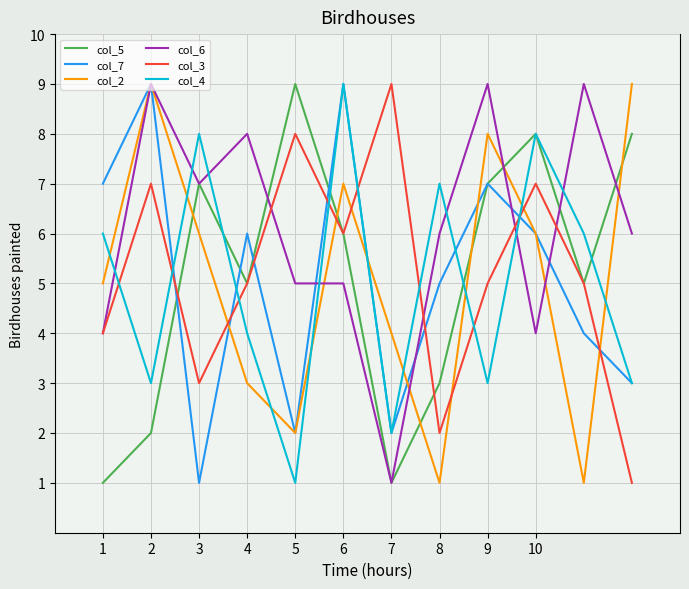

Which series has the largest total across all categories?

col_6